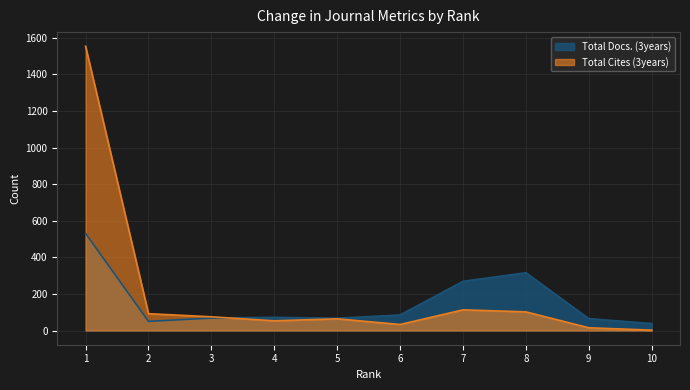

What is the difference between the highest and lowest values at 1?

1023